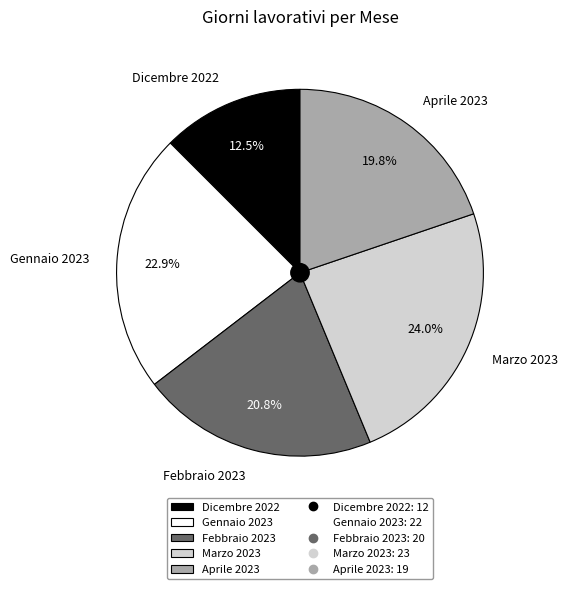

Does Marzo 2023 represent more than half of the total?

No